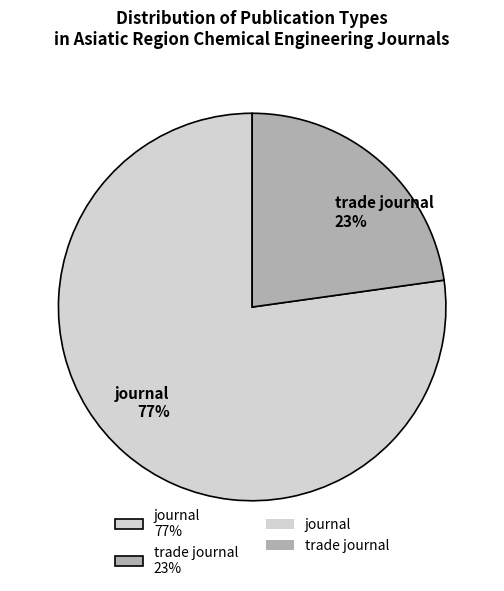

What is the smallest slice in the pie chart?

trade journal